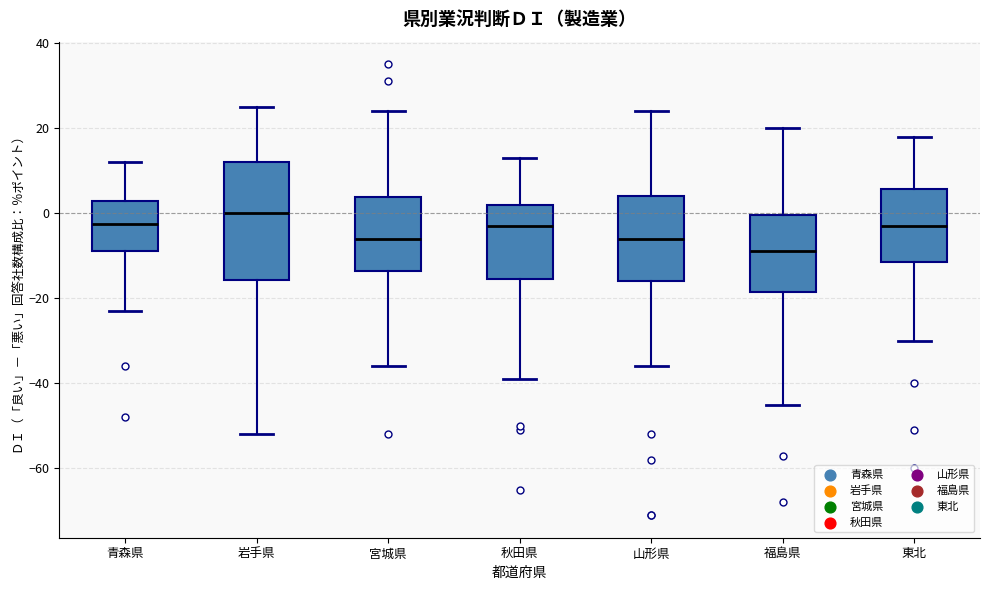

Reading left to right, transcribe this box plot: for each box, give where its median line is, the range the box spans, and where its two whiskers end, as read against the y-axis. The values are not printed on the chart, so give them approximately, as read against the axis.

青森県: median -2, box -8 to 2, whiskers -22 to 12
岩手県: median 0, box -16 to 12, whiskers -52 to 26
宮城県: median -6, box -14 to 4, whiskers -36 to 24
秋田県: median -2, box -16 to 2, whiskers -38 to 14
山形県: median -6, box -16 to 4, whiskers -36 to 24
福島県: median -8, box -18 to 0, whiskers -44 to 20
東北: median -2, box -12 to 6, whiskers -30 to 18